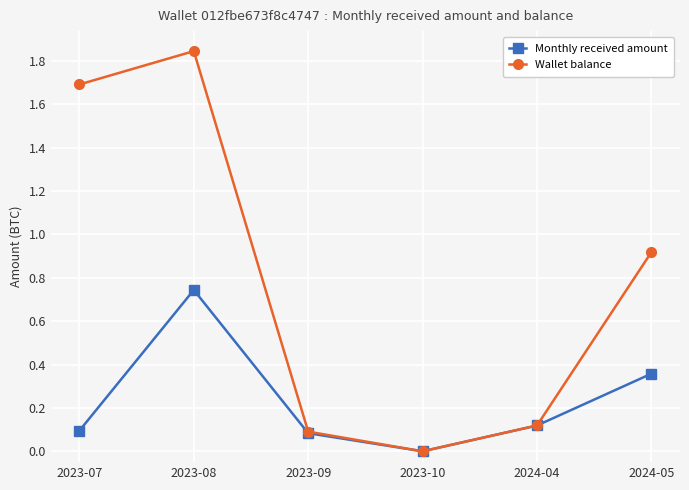

What is the sum of all Monthly received amount values?

1.4